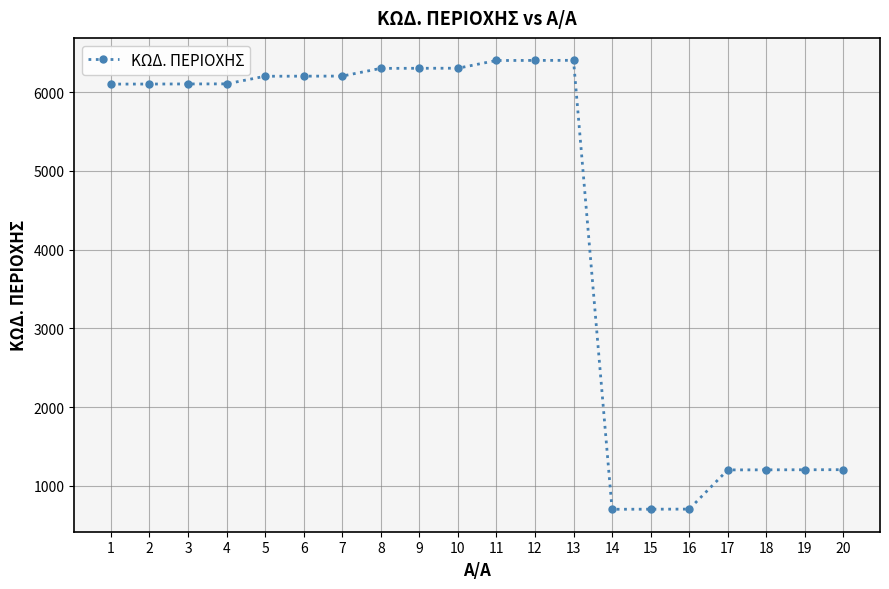

What is the change in value from 15 to 17?

+499